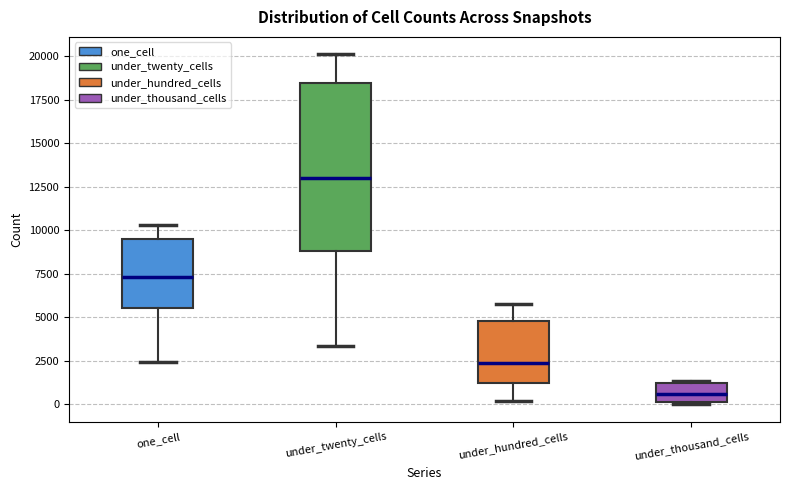

Reading left to right, read every box against the y-axis: the position of its median line, the range the box covers, and the ends of its whiskers. The values are not printed on the chart, so give them approximately, as read against the axis.

one_cell: median 7500, box 5500 to 9500, whiskers 2500 to 10500
under_twenty_cells: median 13000, box 9000 to 18500, whiskers 3500 to 20000
under_hundred_cells: median 2500, box 1000 to 5000, whiskers 0 to 5500
under_thousand_cells: median 500, box 0 to 1000, whiskers 0 to 1500